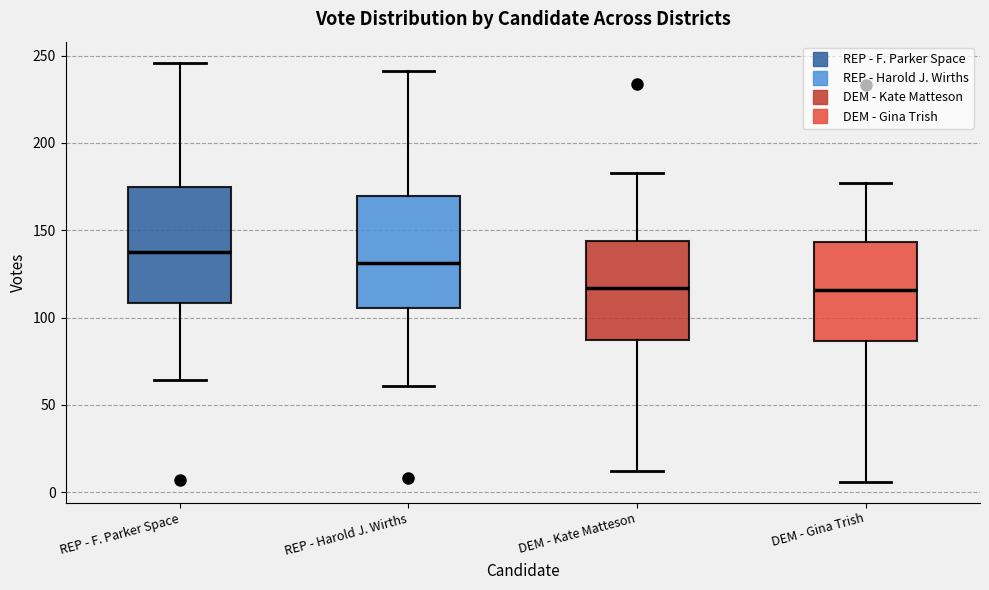

Reading left to right, read every box against the y-axis: the position of its median line, the range the box covers, and the ends of its whiskers. The values are not printed on the chart, so give them approximately, as read against the axis.

REP - F. Parker Space: median 140, box 110 to 175, whiskers 65 to 245
REP - Harold J. Wirths: median 130, box 105 to 170, whiskers 60 to 240
DEM - Kate Matteson: median 115, box 85 to 145, whiskers 10 to 185
DEM - Gina Trish: median 115, box 85 to 145, whiskers 5 to 175